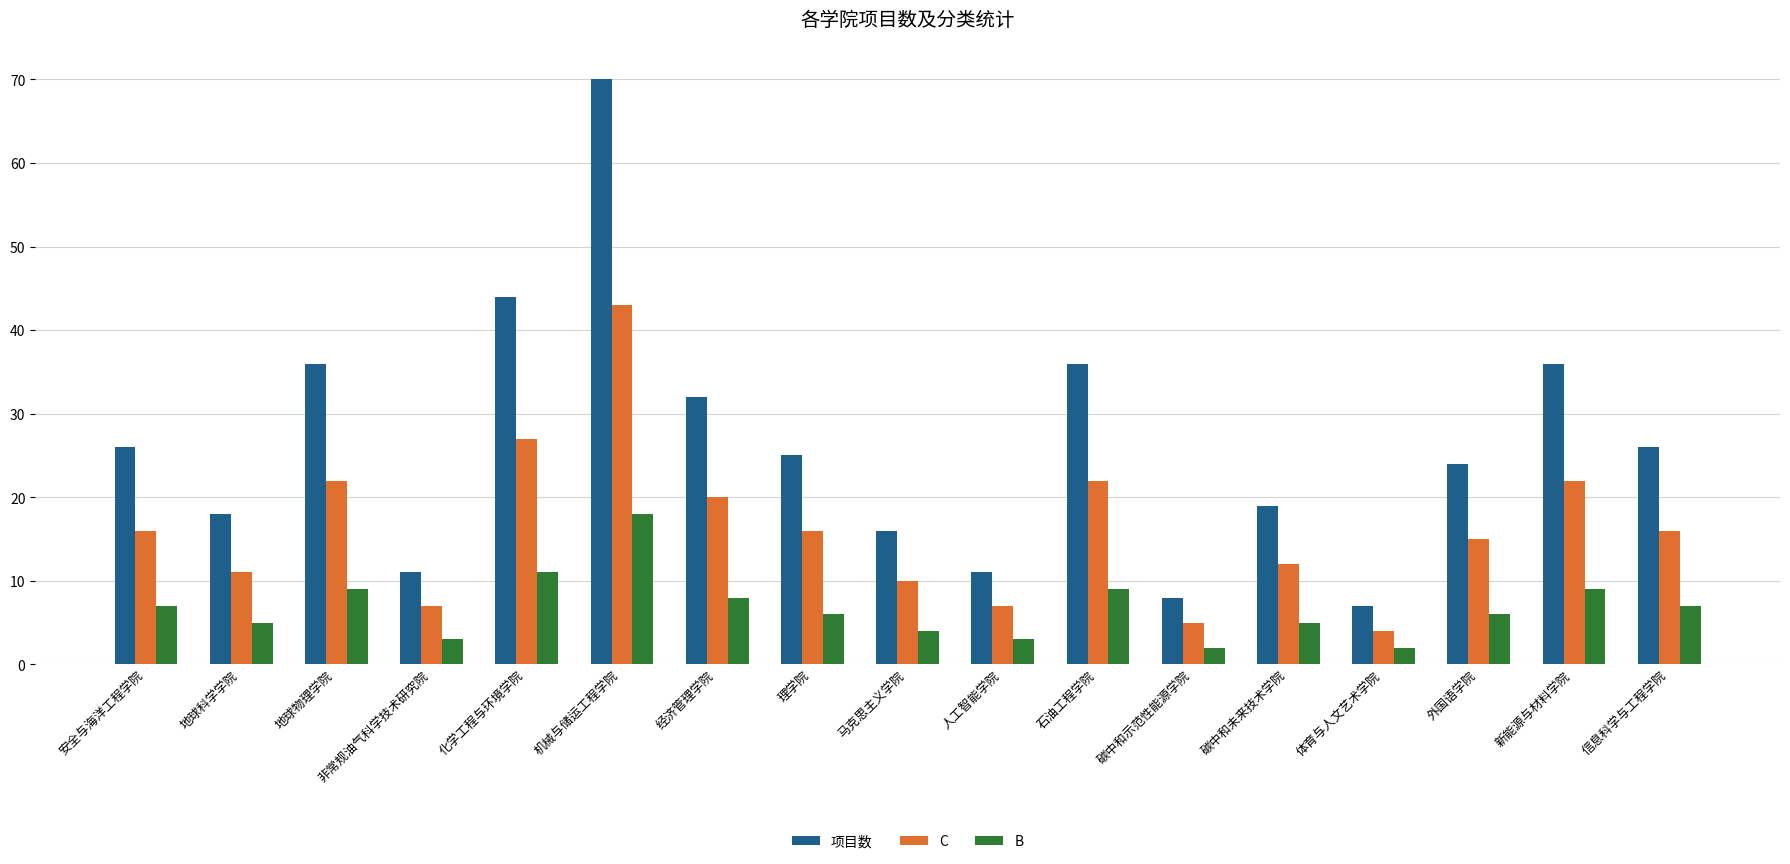

Which series has the largest range (max minus min)?

项目数